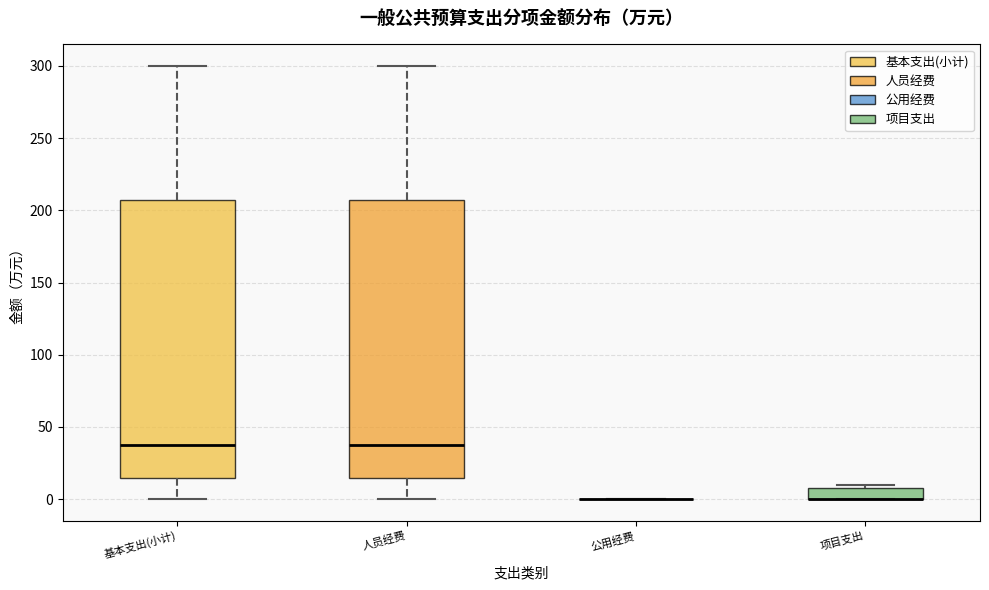

Where does the upper whisker of the box for 基本支出(小计) end on the y-axis? The values are not printed on the chart, so give them approximately, as read against the axis.

300